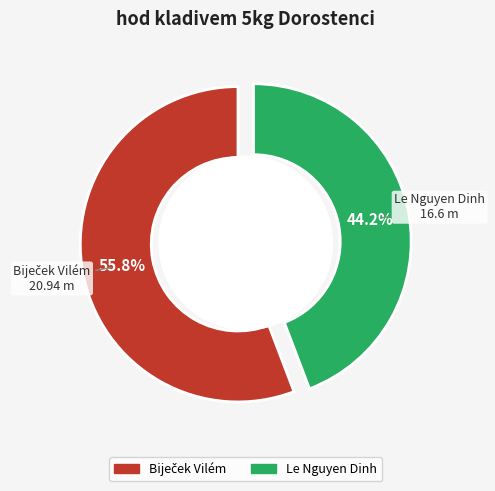

To the nearest percent, what portion does Biječek Vilém represent?

56%